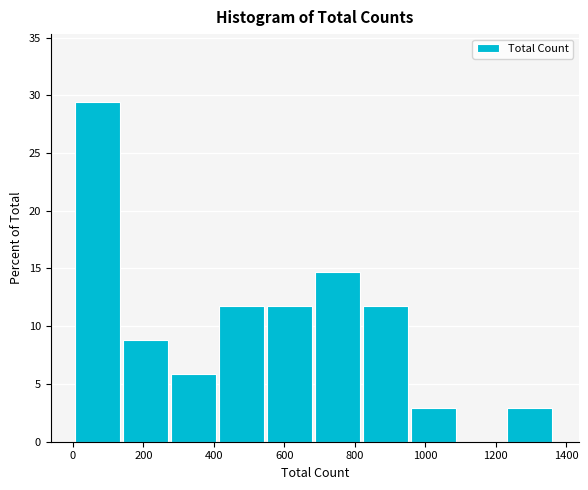

Reading left to right, transcribe this chart: for each bar, give the range it covers on the x-axis and its height. Neither the bar edges nor the heights are printed on the chart, so give them approximately, as read against the axes.

0 to 140: 29.5
140 to 280: 9.0
280 to 420: 6.0
420 to 560: 12.0
560 to 680: 12.0
680 to 820: 14.5
820 to 960: 12.0
960 to 1100: 3.0
1100 to 1240: 0
1240 to 1360: 3.0